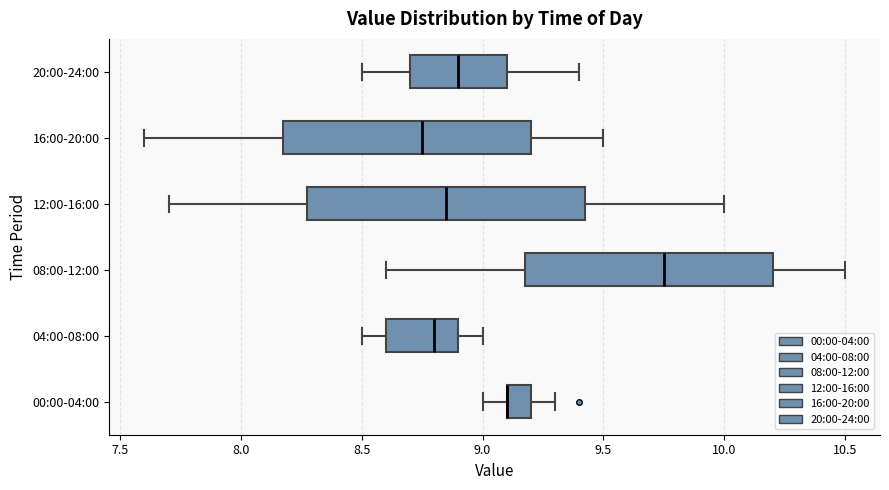

Reading bottom to top, transcribe this box plot: for each box, give where its median line is, the range the box spans, and where its two whiskers end, as read against the x-axis. The values are not printed on the chart, so give them approximately, as read against the axis.

00:00-04:00: median 9.10 (drawn on the box's left edge), box 9.10 to 9.20, whiskers 9.00 to 9.30
04:00-08:00: median 8.80, box 8.60 to 8.90, whiskers 8.50 to 9.00
08:00-12:00: median 9.75, box 9.20 to 10.20, whiskers 8.60 to 10.50
12:00-16:00: median 8.85, box 8.30 to 9.45, whiskers 7.70 to 10.00
16:00-20:00: median 8.75, box 8.20 to 9.20, whiskers 7.60 to 9.50
20:00-24:00: median 8.90, box 8.70 to 9.10, whiskers 8.50 to 9.40